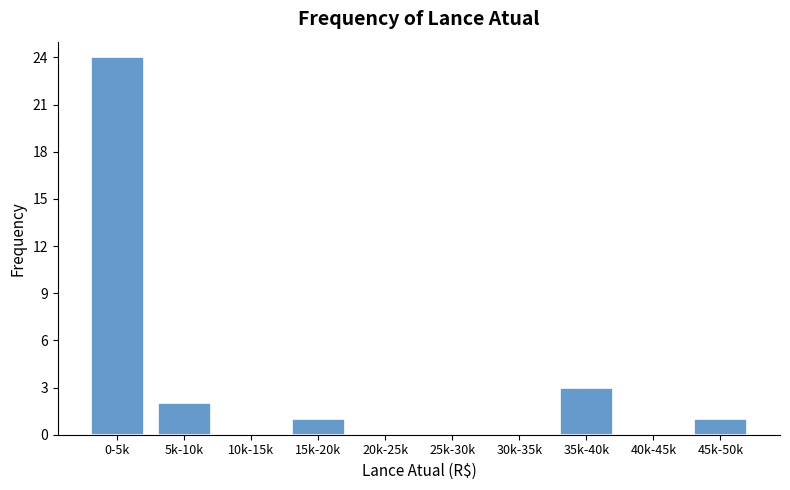

Reading left to right, what are all the values shown in this chart?

0-5k=24	5k-10k=2	10k-15k=0	15k-20k=1	20k-25k=0	25k-30k=0	30k-35k=0	35k-40k=3	40k-45k=0	45k-50k=1